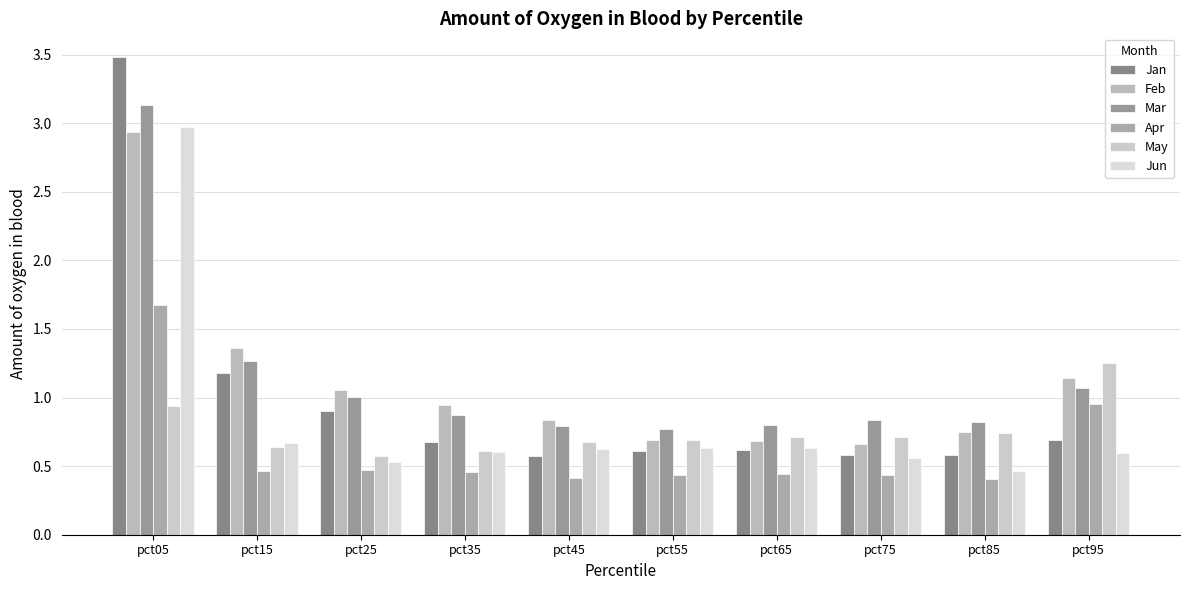

Is it true that Feb equals 0.6 at pct25?

False